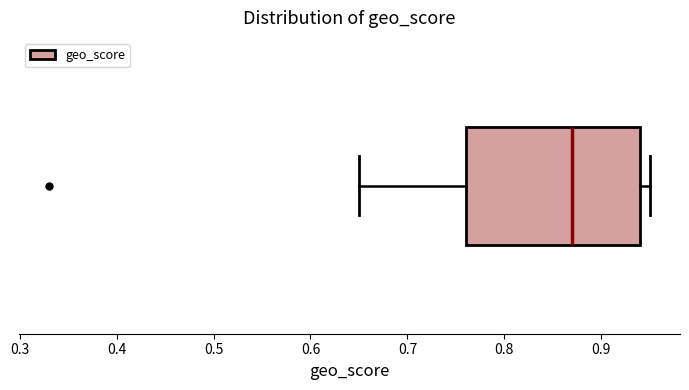

Where does the right whisker of the box end on the x-axis? The values are not printed on the chart, so give them approximately, as read against the axis.

0.95